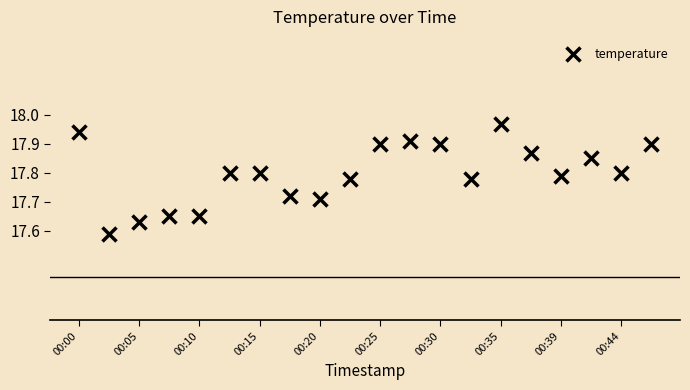

What is the sum of all values?

355.9